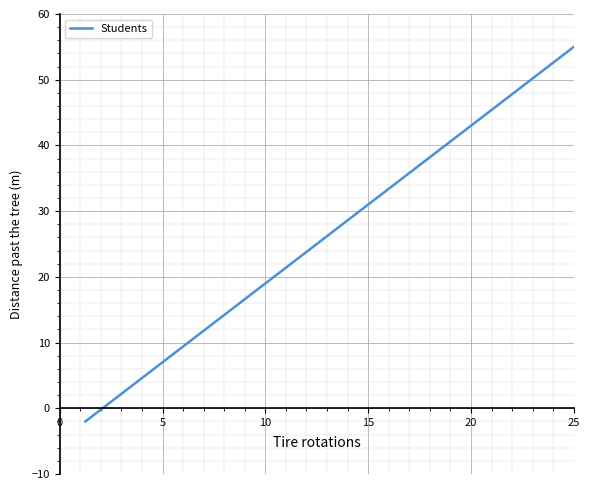

How many negative values are there?

1